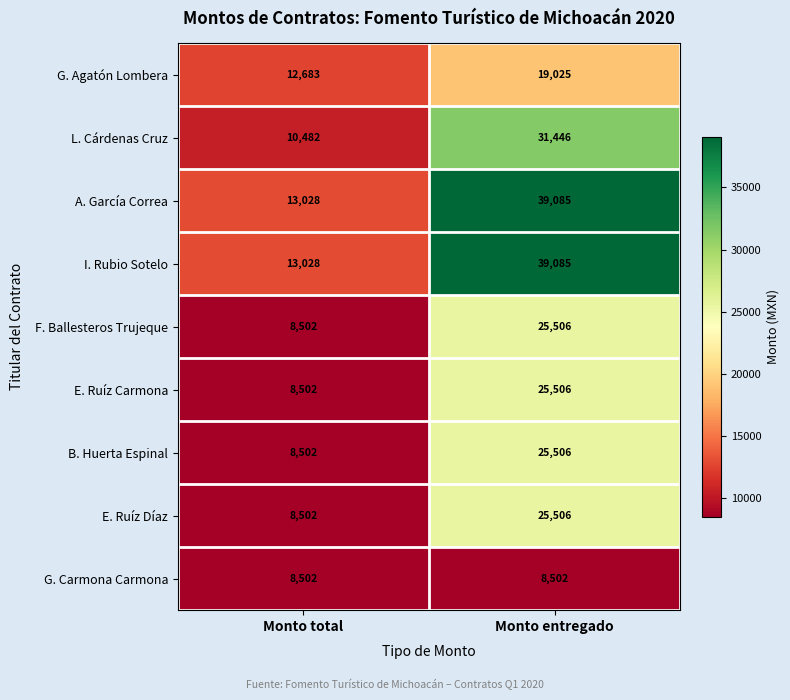

The B. Huerta Espinal series shows 25506 at Monto entregado. True or false?

True